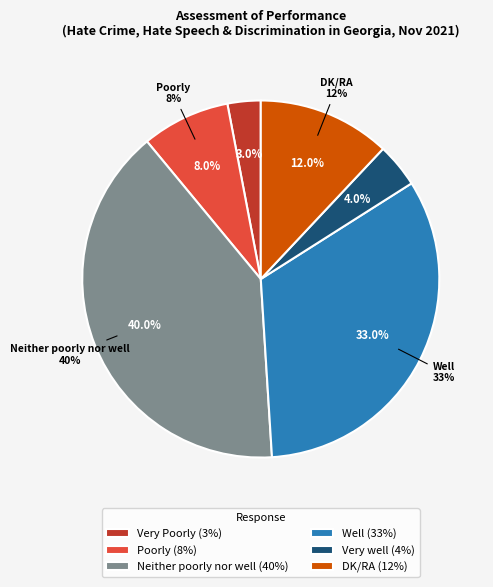

What percentage is NOT represented by Very well?

96.0%